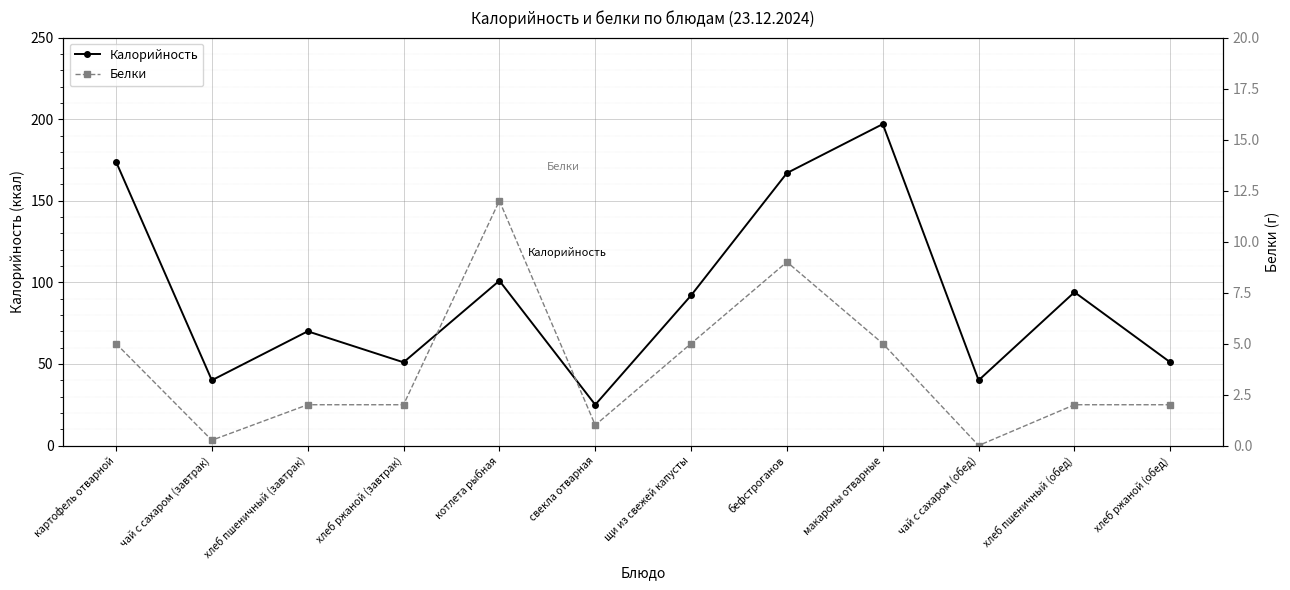

How many interior local valleys does the Белки series have?

3